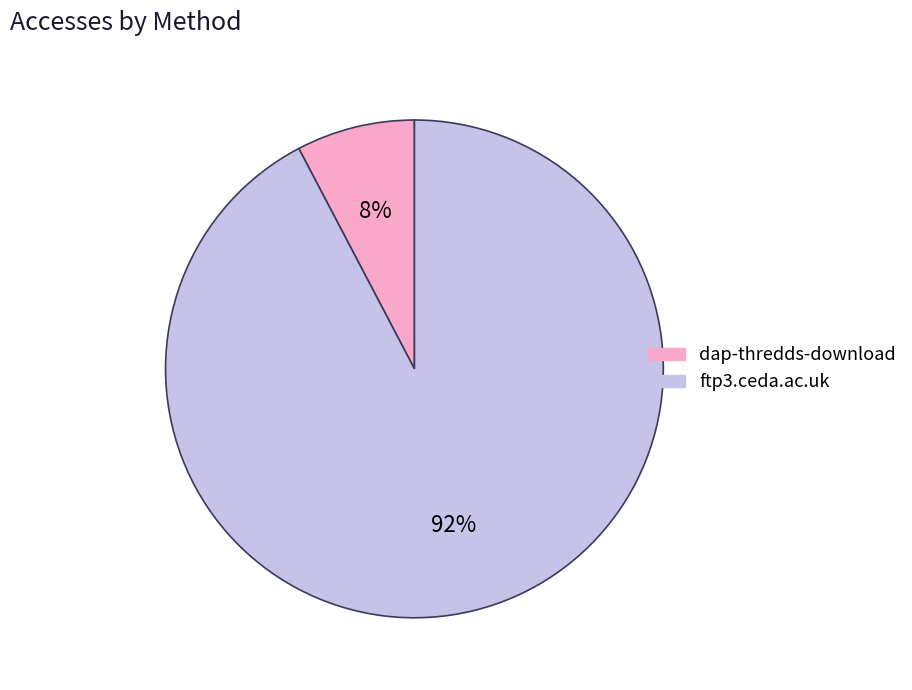

Rank the categories by value from lowest to highest.

dap-thredds-download, ftp3.ceda.ac.uk